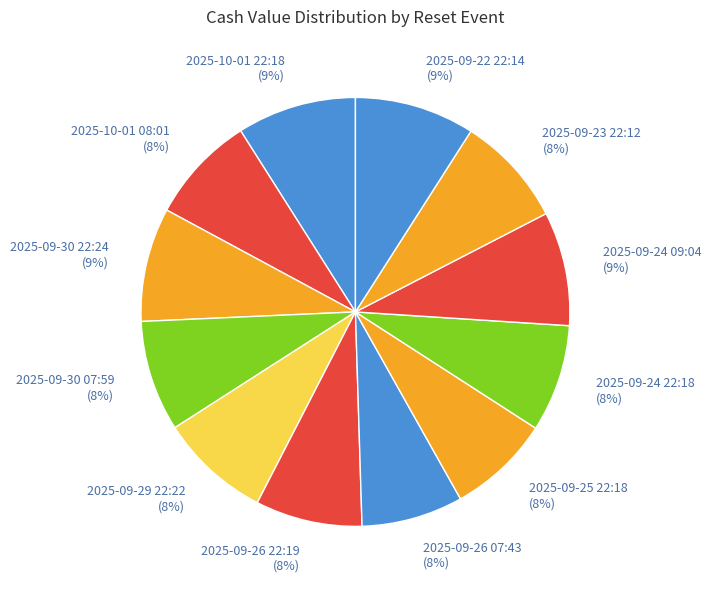

To the nearest percent, what is the combined percentage of 2025-09-23 22:12 and 2025-09-22 22:14?

17%